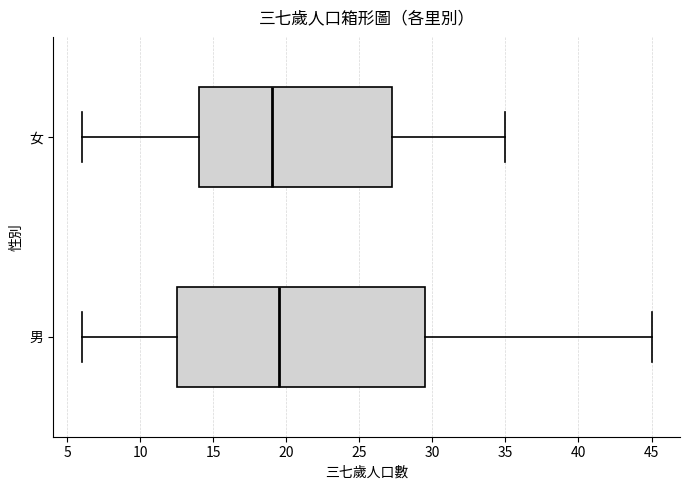

Where does the left whisker of the box for 男 end on the x-axis? The values are not printed on the chart, so give them approximately, as read against the axis.

6.0